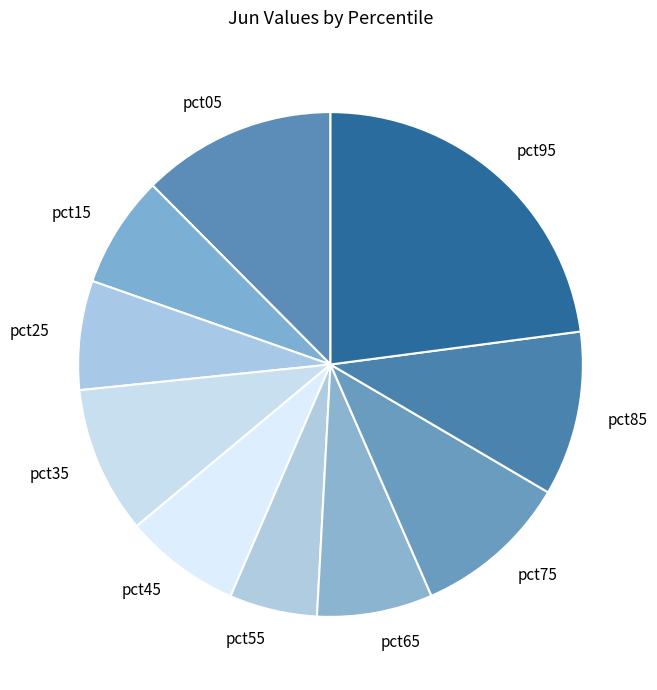

Which slice is the largest?

pct95